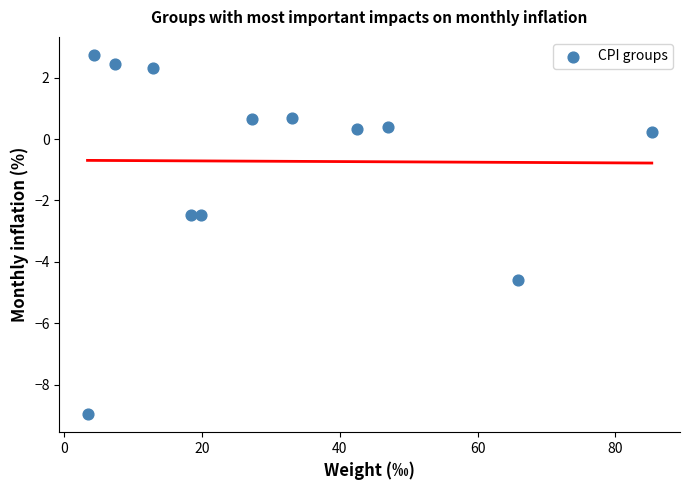

What is the range of Y values (max minus min)?

11.7